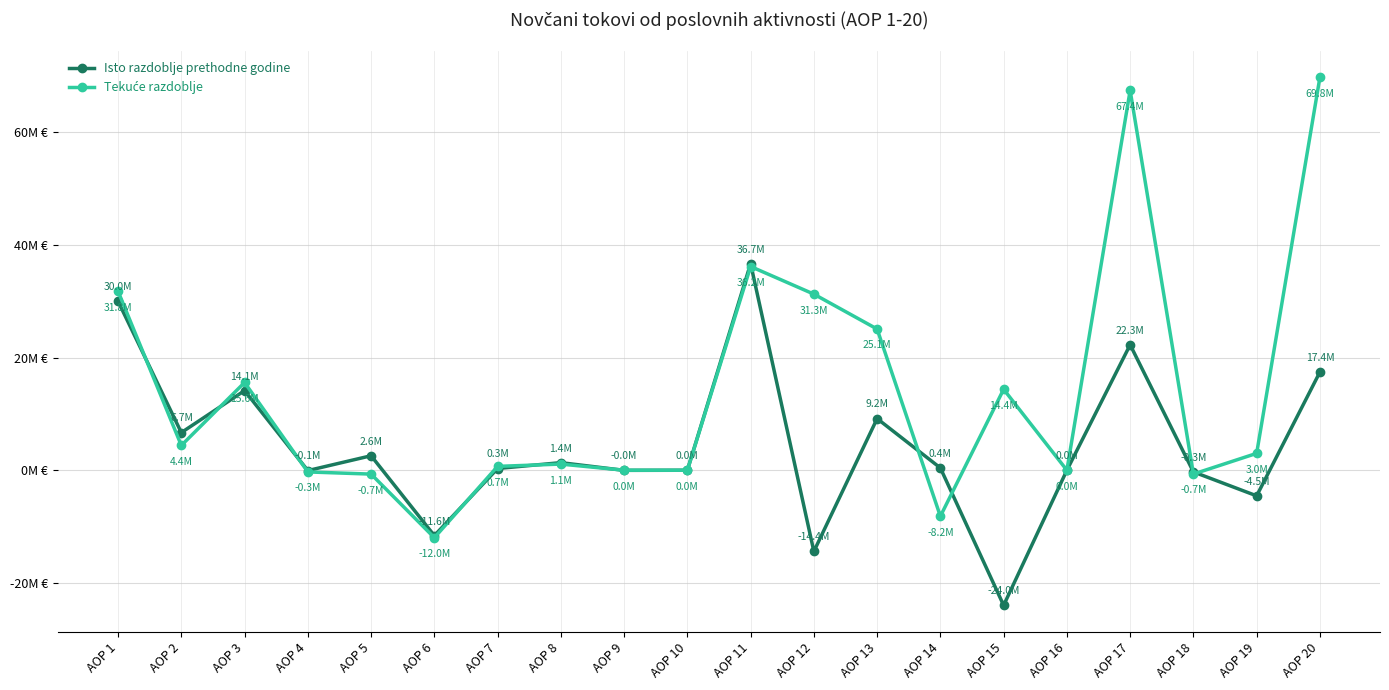

True or false: Tekuće razdoblje has a value of 9222200 at AOP 1.

False